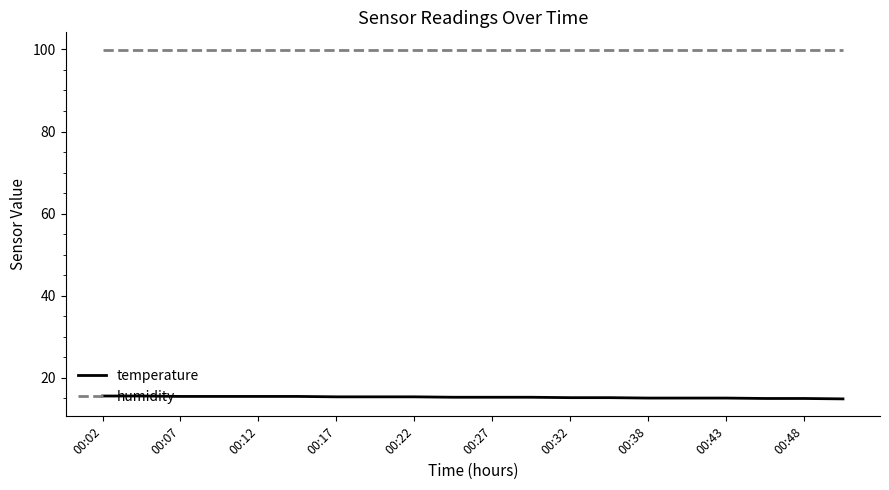

True or false: temperature and humidity intersect in this chart.

False